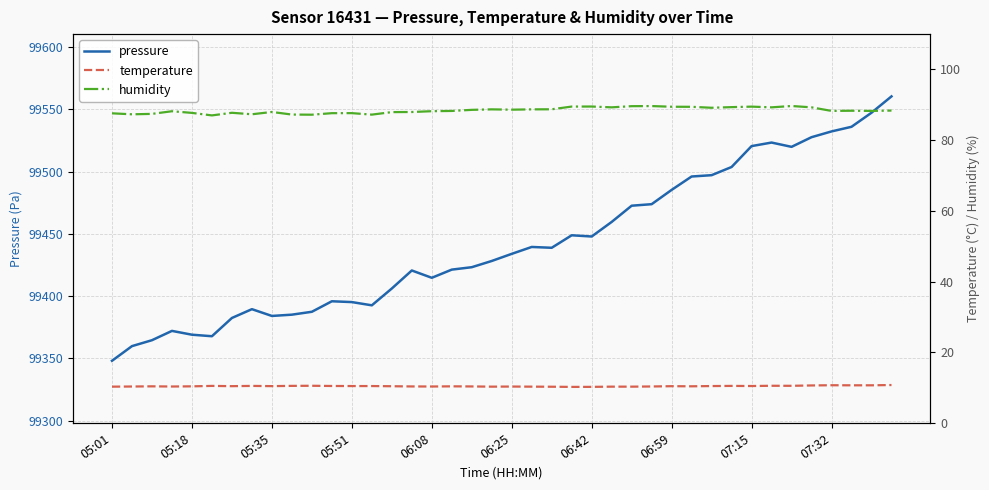

The value of pressure at 05:35 is 99384.1. True or false?

True